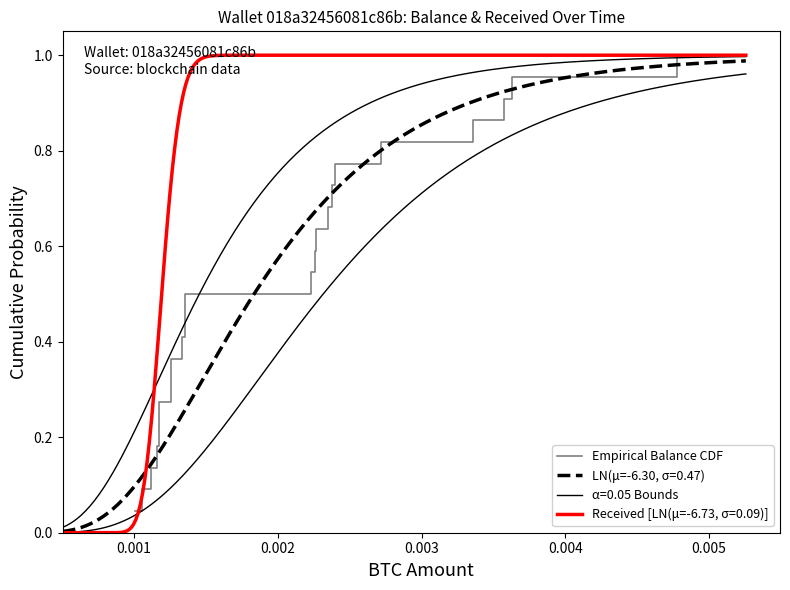

What is the difference between the second highest and minimum values?

0.9